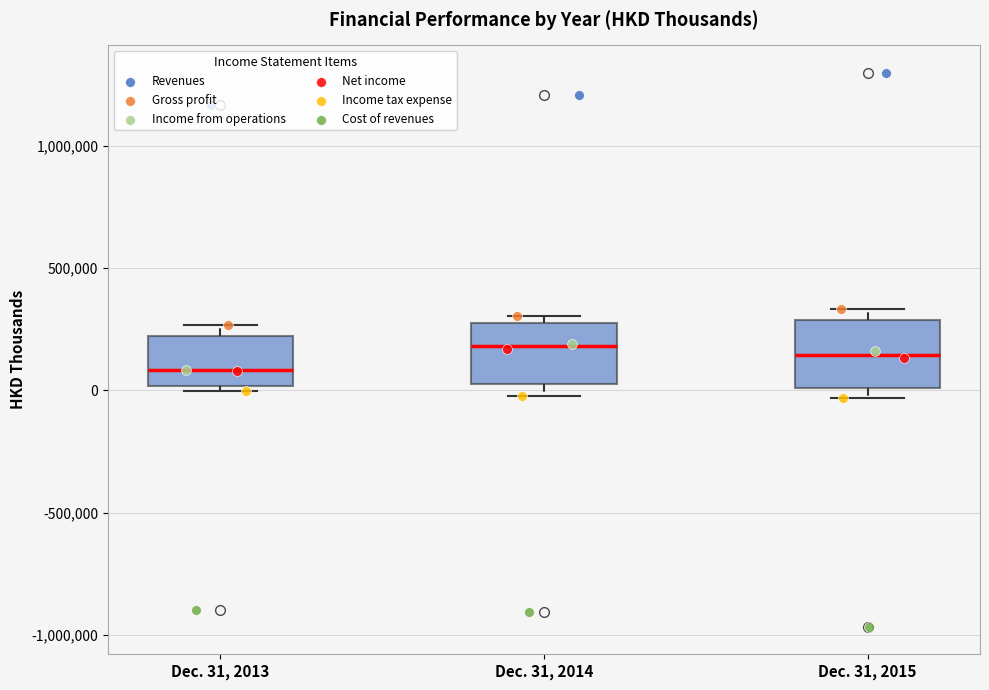

Which box's median line is the lowest?

Dec. 31, 2013